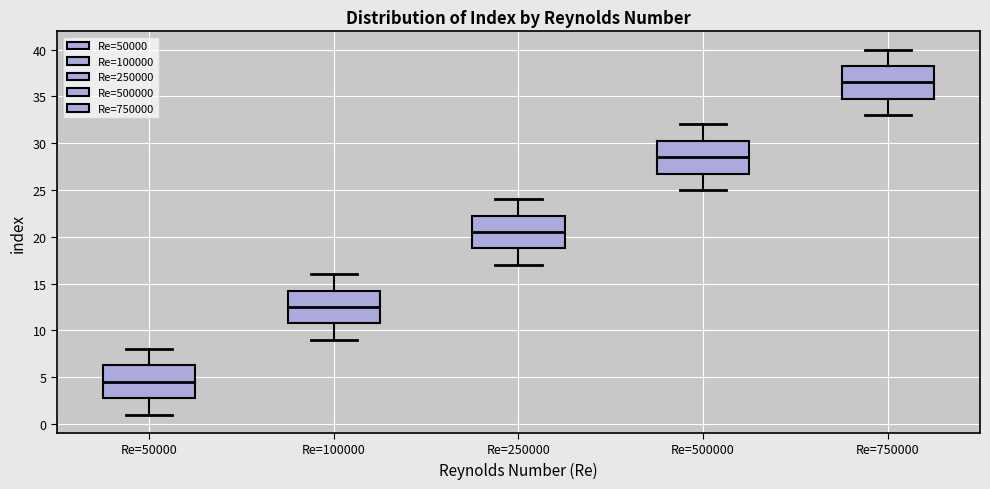

Which box's median line is the lowest?

Re=50000